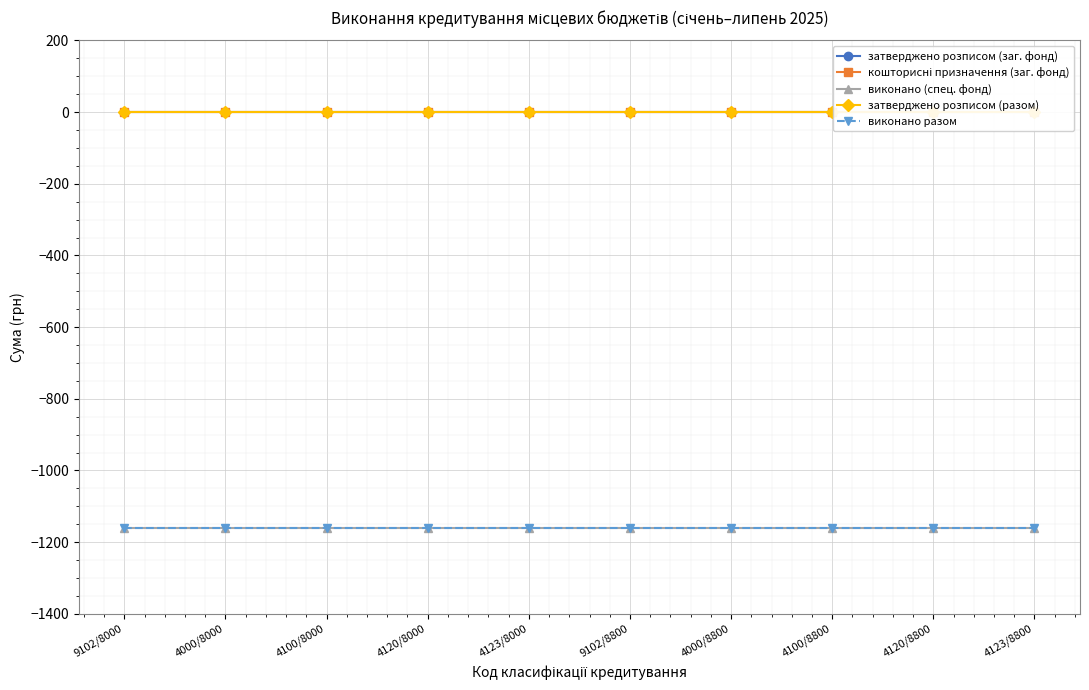

What are all the series names shown in the legend?

затверджено розписом (заг. фонд), кошторисні призначення (заг. фонд), виконано (спец. фонд), затверджено розписом (разом), виконано разом